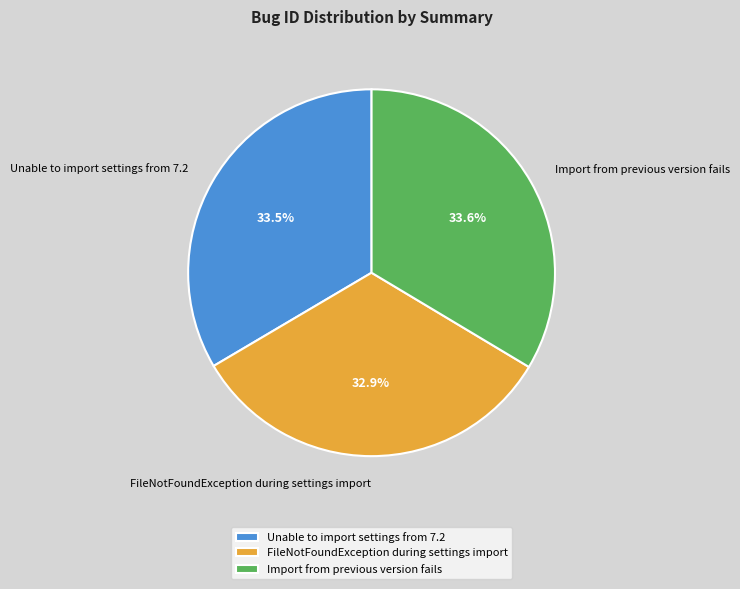

Does FileNotFoundException during settings import account for over 50% of the chart?

No